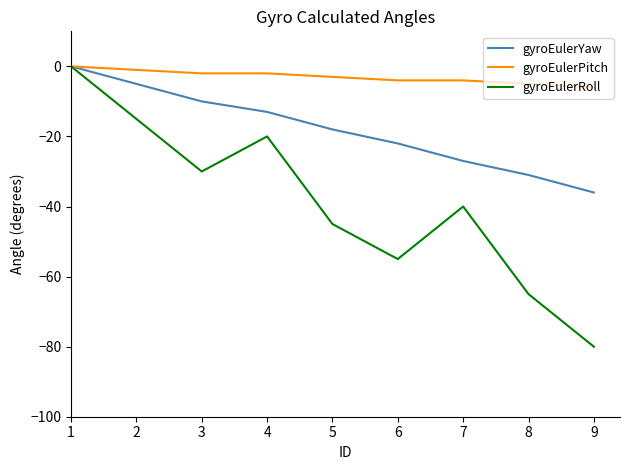

Reading left to right, transcribe all the data shown in this chart.

gyroEulerYaw: 0	-5	-10	-13	-18	-22	-27	-31	-36
gyroEulerPitch: 0	-1	-2	-2	-3	-4	-4	-5	-6
gyroEulerRoll: 0	-15	-30	-20	-45	-55	-40	-65	-80